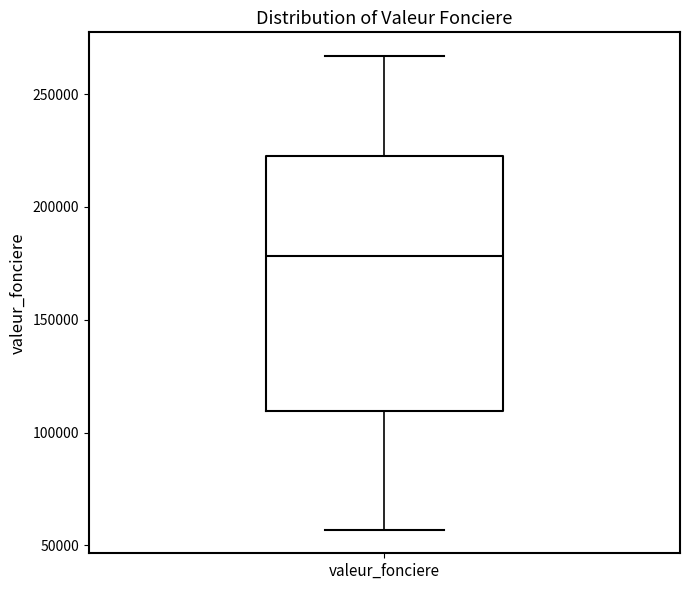

Read this box plot against the y-axis: the position of the median line, the range covered by the box, and the ends of both whiskers. The values are not printed on the chart, so give them approximately, as read against the axis.

median 180000, box 110000 to 225000, whiskers 55000 to 265000